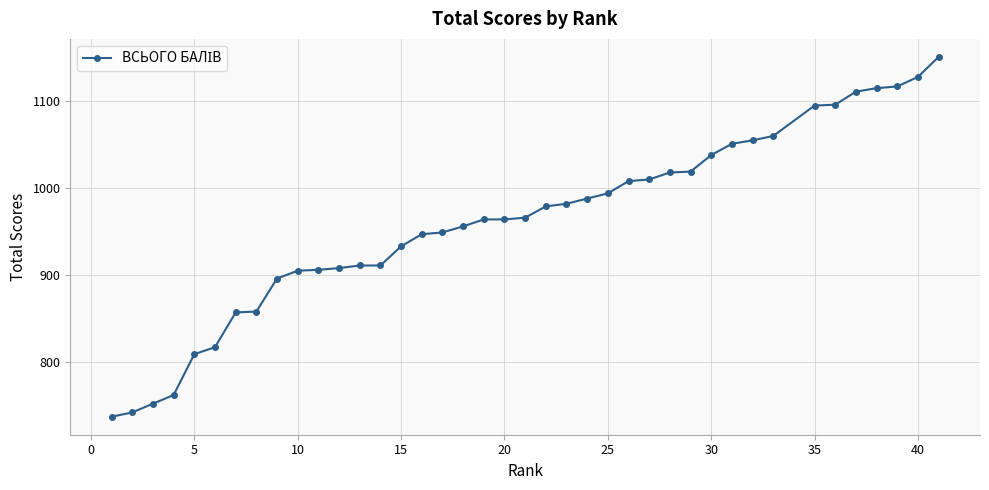

What is the greatest value displayed?

1151